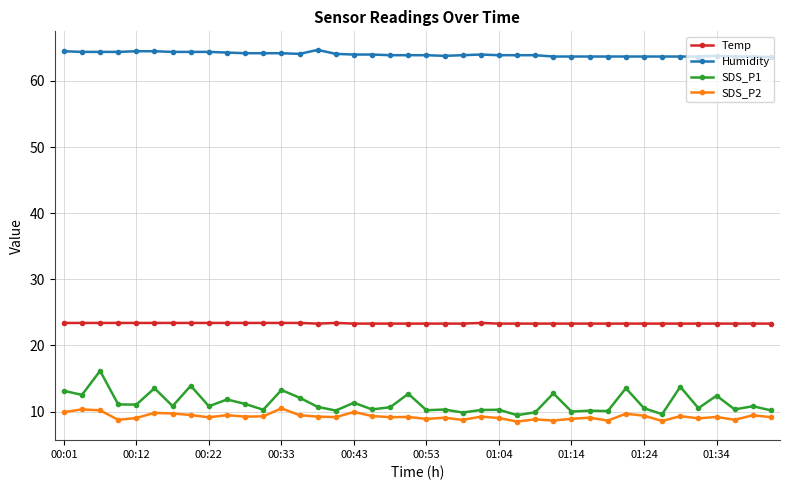

What is the value of the SDS_P1 point at the 31st from the left?

10.1